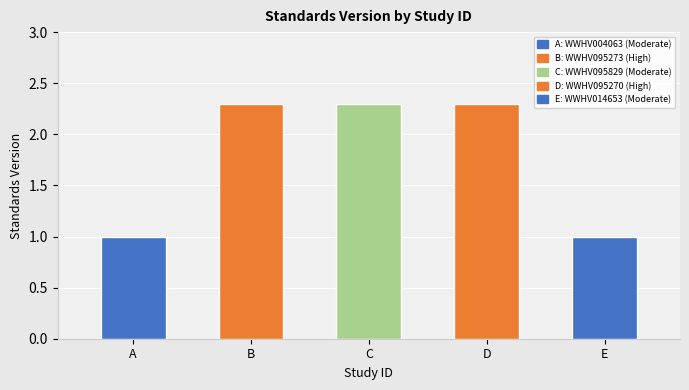

What is the change in value from WWHV095273 to WWHV014653?

-1.3